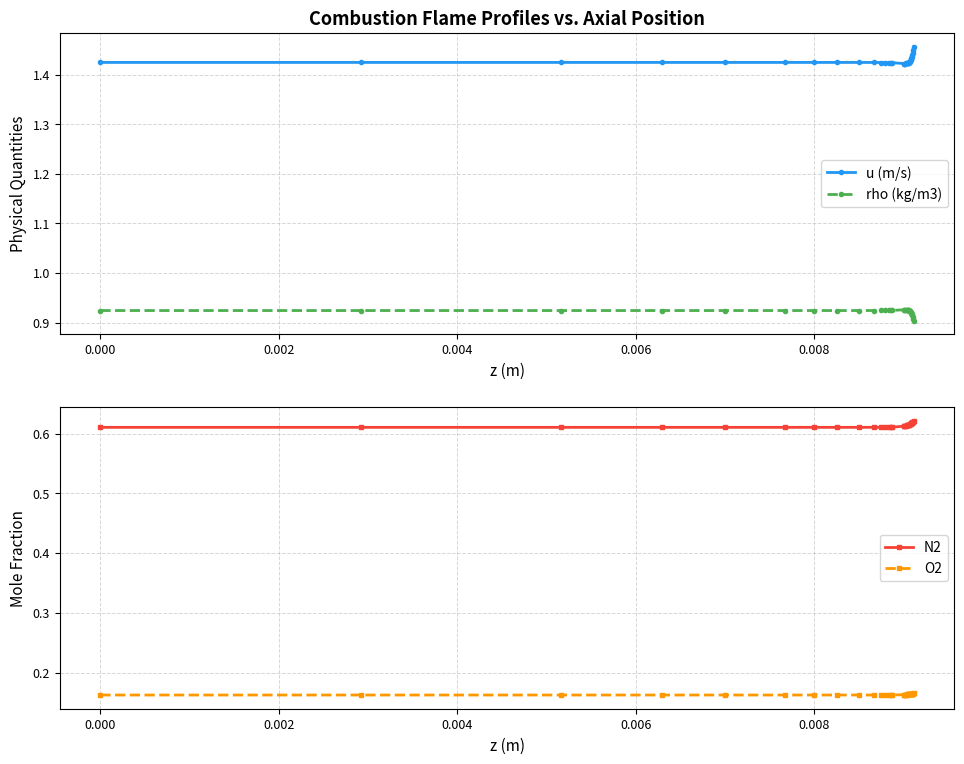

True or false: rho (kg/m3) has more than 2 points higher than both neighbors.

False